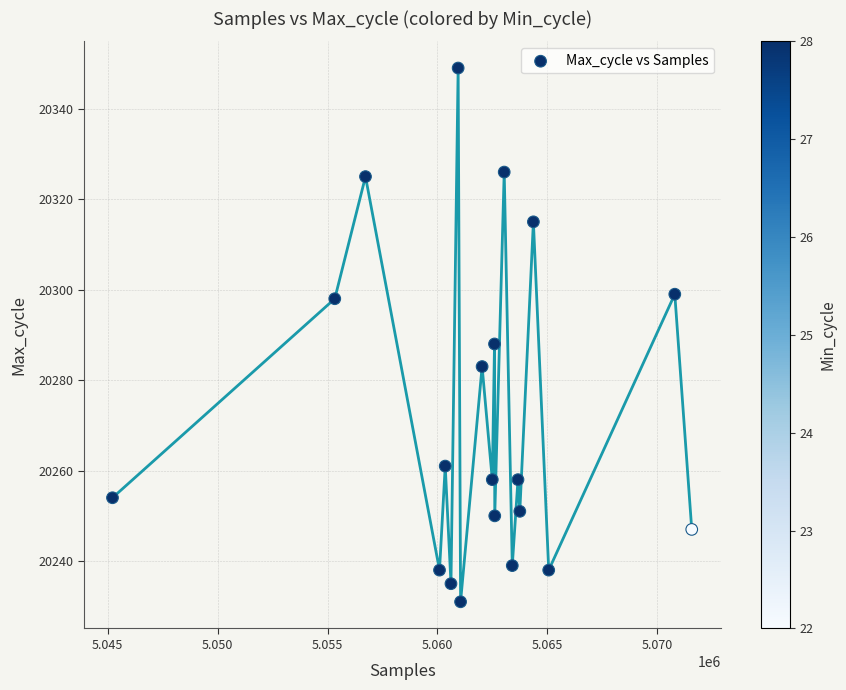

What is the range of X values (max minus min)?

26341